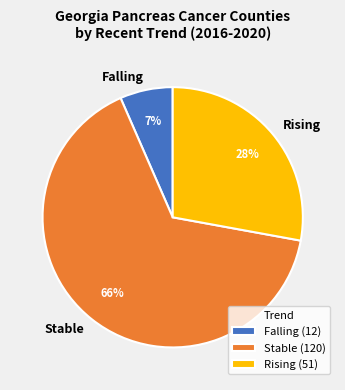

Is there a majority slice in this chart?

Yes